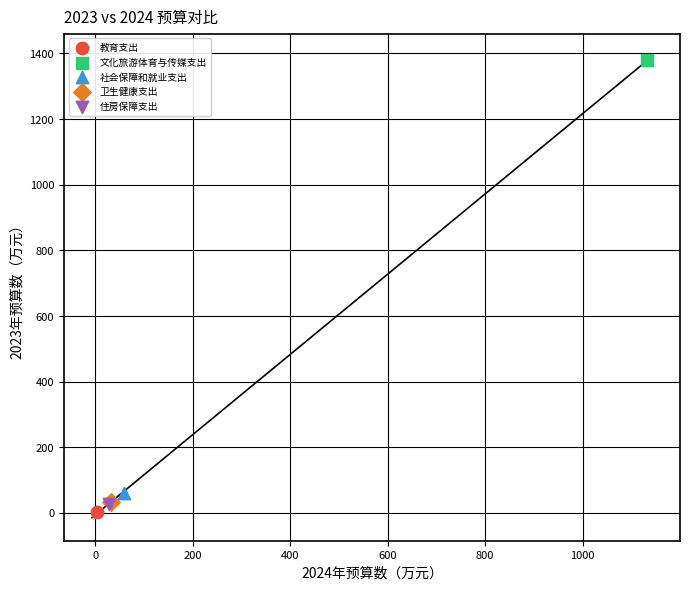

Which series reaches the minimum Y coordinate?

教育支出